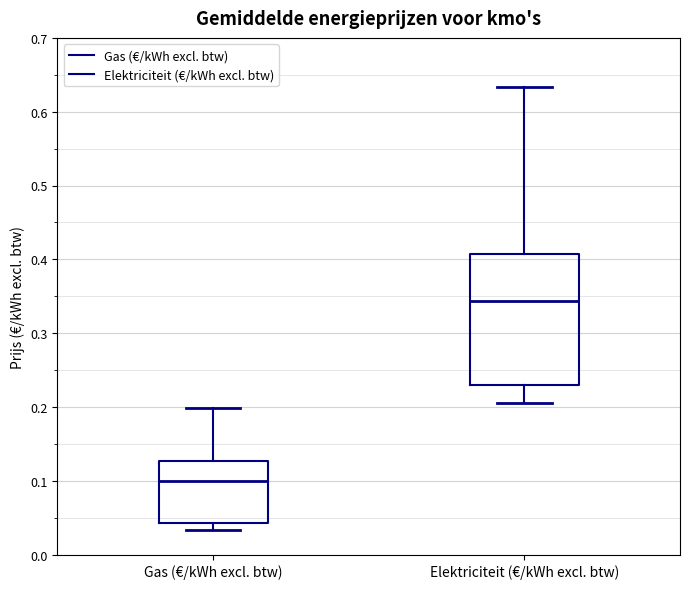

Reading left to right, read every box against the y-axis: the position of its median line, the range the box covers, and the ends of its whiskers. The values are not printed on the chart, so give them approximately, as read against the axis.

Gas (€/kWh excl. btw): median 0.10, box 0.04 to 0.13, whiskers 0.03 to 0.20
Elektriciteit (€/kWh excl. btw): median 0.34, box 0.23 to 0.41, whiskers 0.21 to 0.63